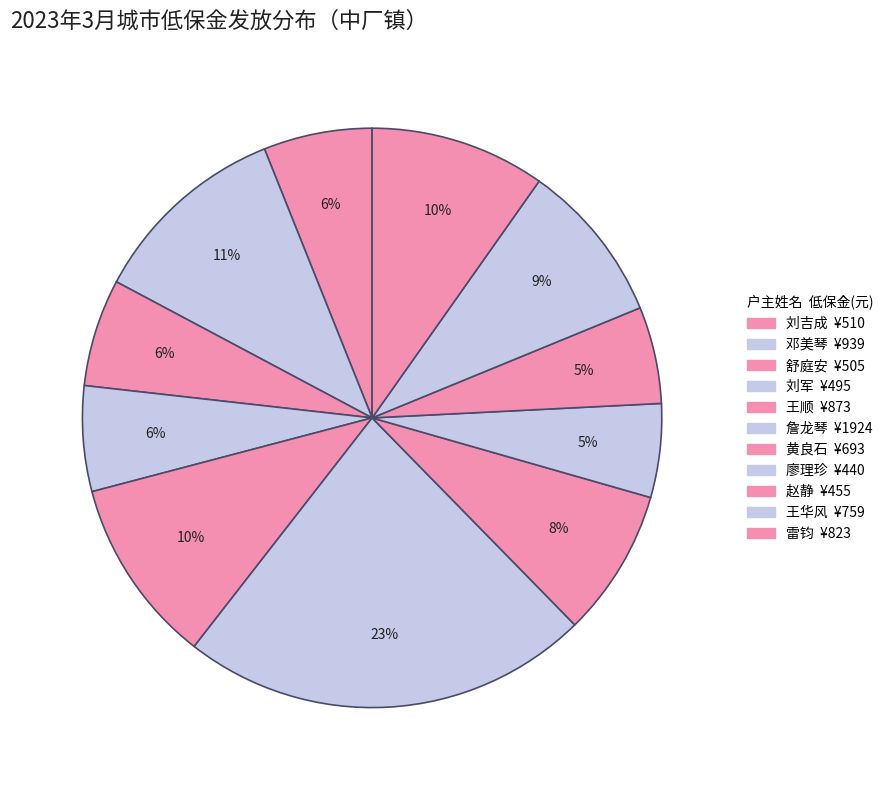

How many segments does this pie chart have?

11